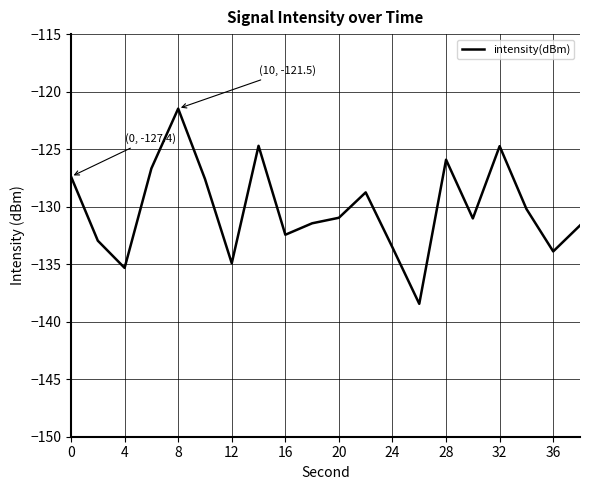

Is this an area chart (filled region under the line)?

No